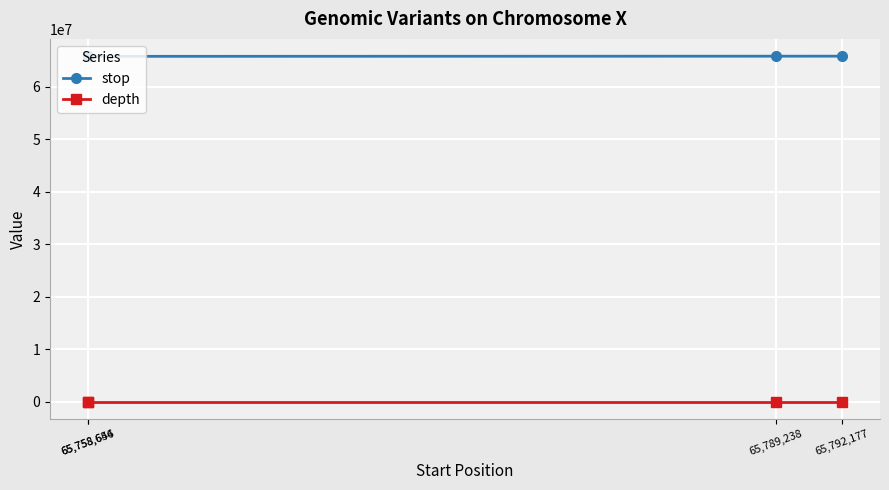

What is the smallest value displayed?

2